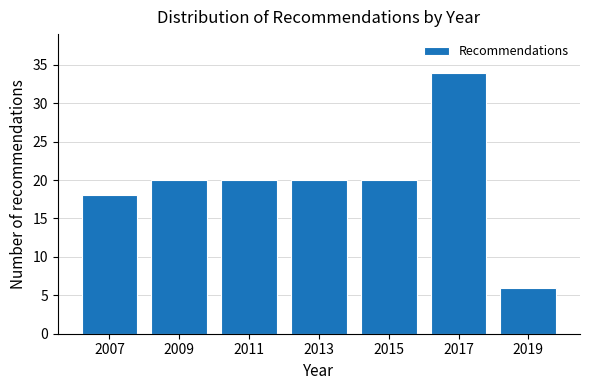

Reading right to left, what are all the values shown in this chart?

6	34	20	20	20	20	18